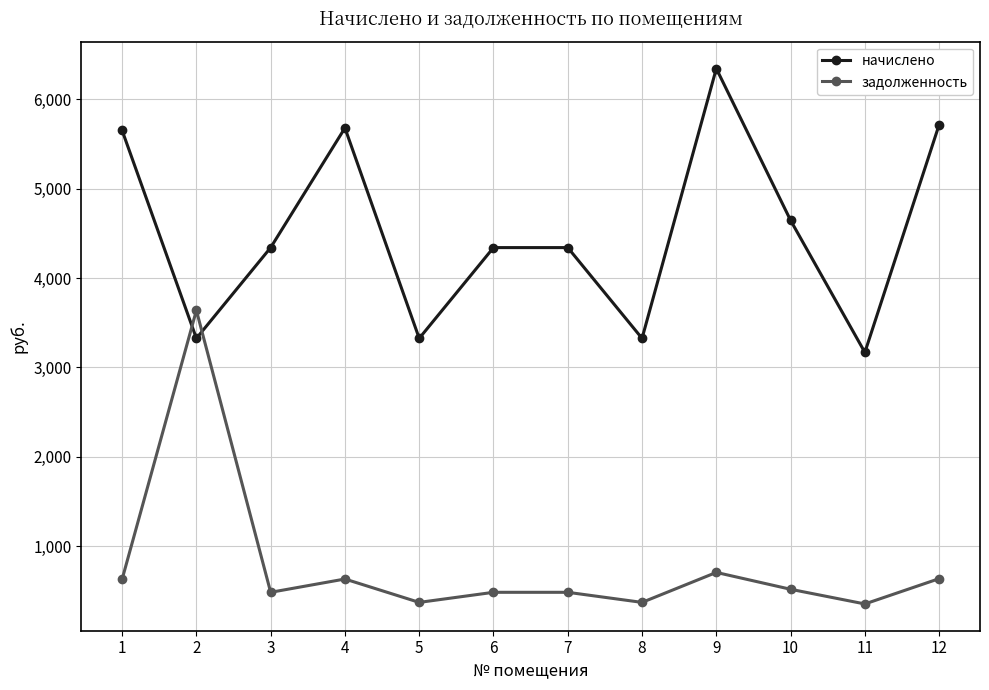

At how many categories does at least one series exceed 2899?

12